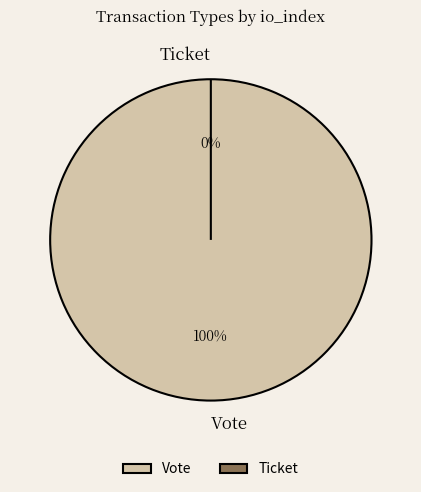

Which slice represents more than half of the pie?

Vote